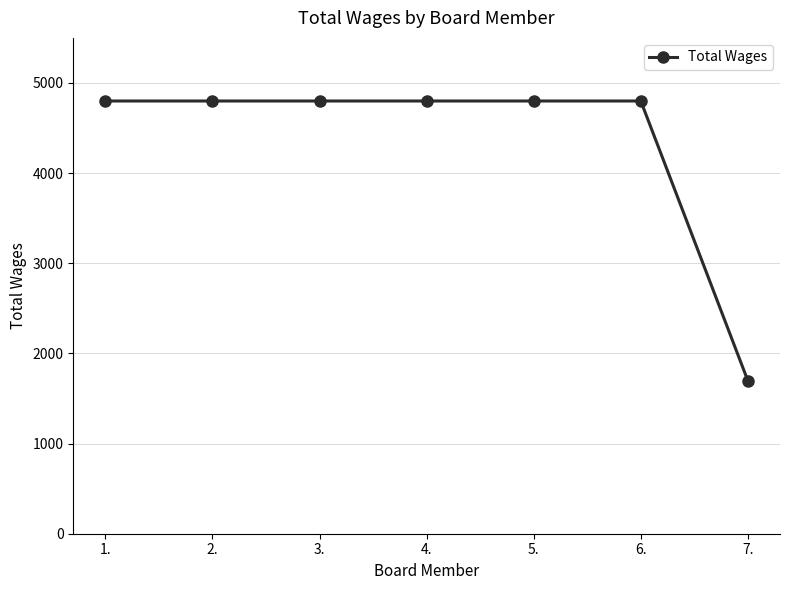

What is the value of the 2nd point from the left?

4800